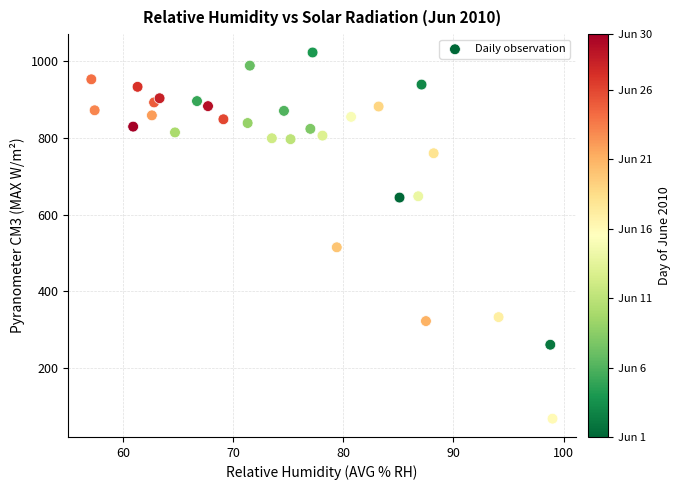

What is the range of Y values (max minus min)?

952.8